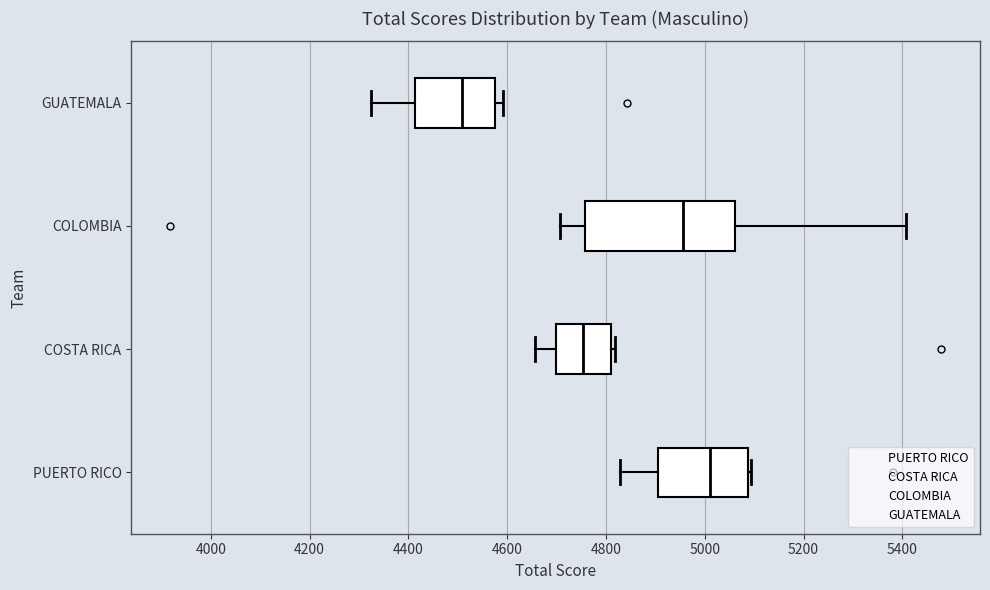

Which box has the furthest to the right median line?

PUERTO RICO